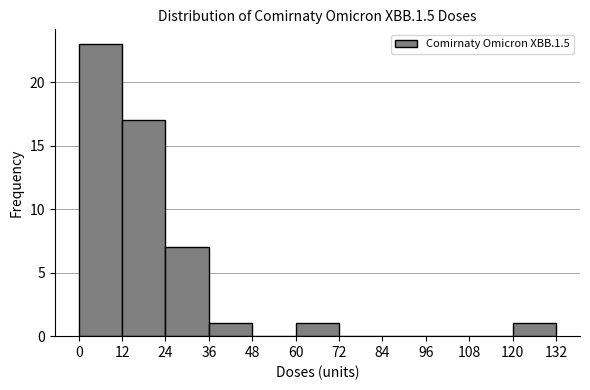

Reading left to right, list every bar in this chart as the range it spans on the x-axis followed by its height. The values are not printed on the chart, so give them approximately, as read against the axis.

0 to 12: 23
12 to 24: 17
24 to 36: 7
36 to 48: 1
48 to 60: 0
60 to 72: 1
72 to 84: 0
84 to 96: 0
96 to 108: 0
108 to 120: 0
120 to 132: 1